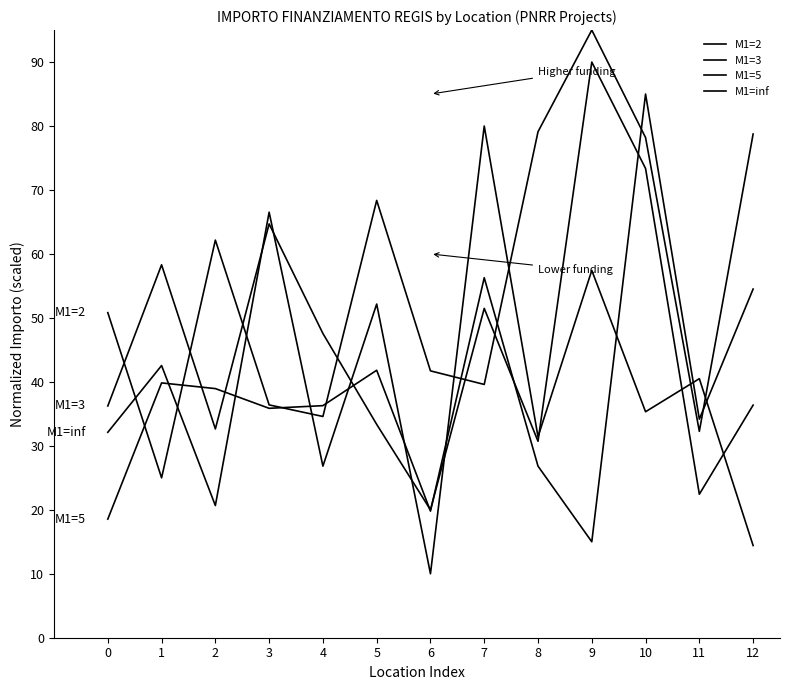

Does the chart have visible grid lines?

No